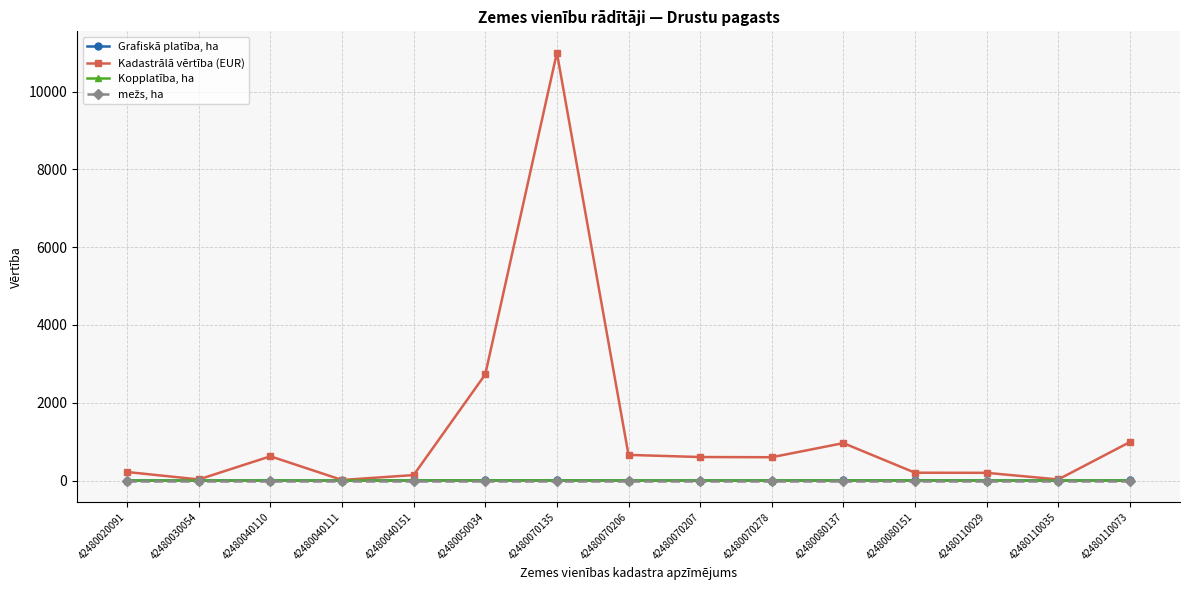

What is the sum of all Kadastrālā vērtība (EUR) values?

19007.0